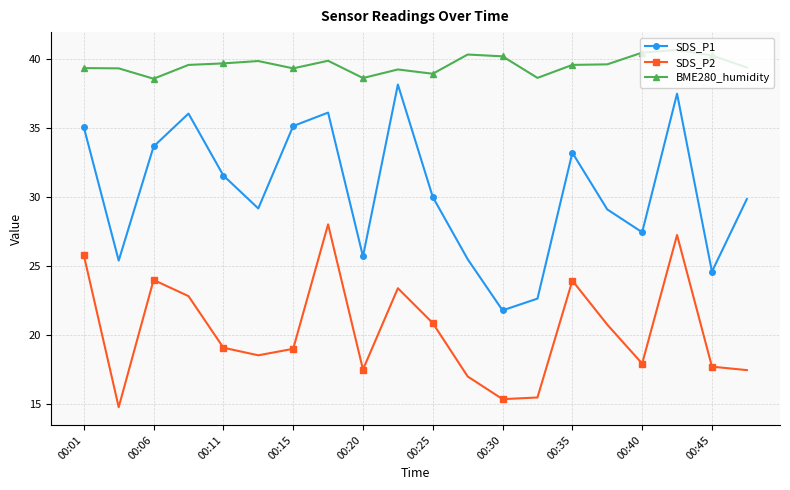

Which series has the largest total across all categories?

BME280_humidity